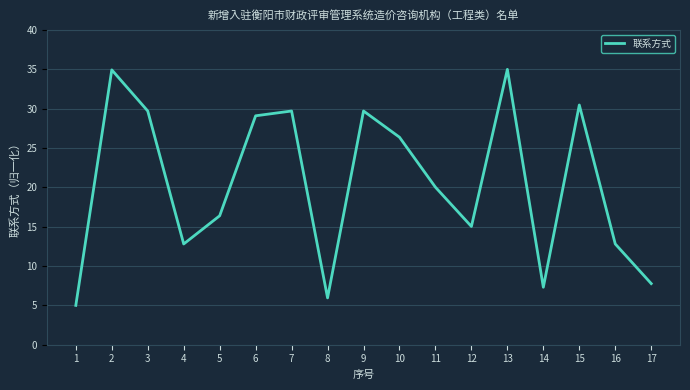

What is the smallest value displayed?

5.0